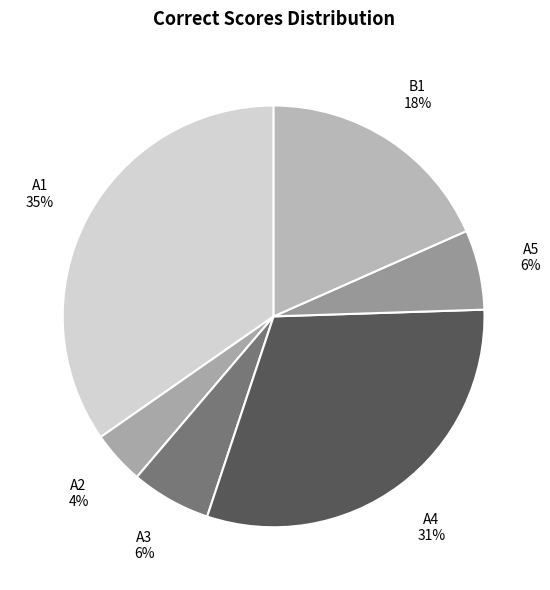

Do A3 and A2 together represent more than half of the pie?

No